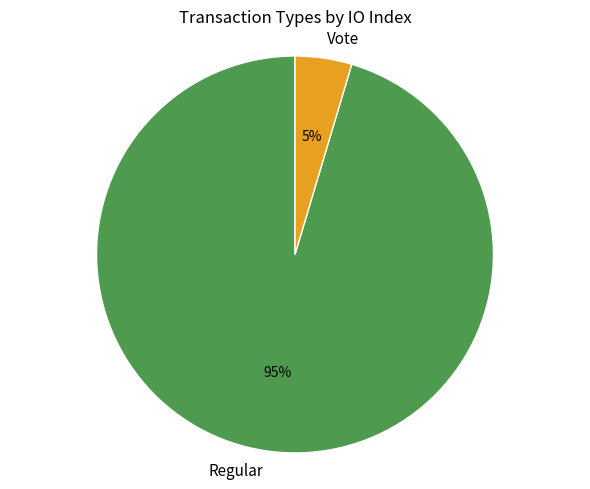

Does Vote account for over 50% of the chart?

No